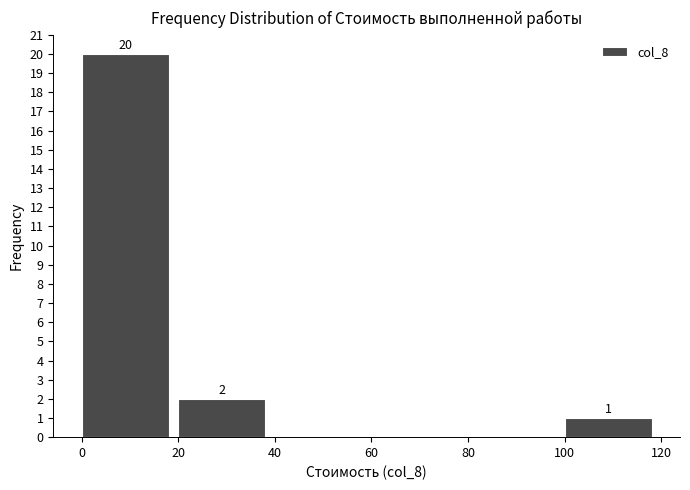

Which range on the x-axis has the tallest bar?

0 to 20